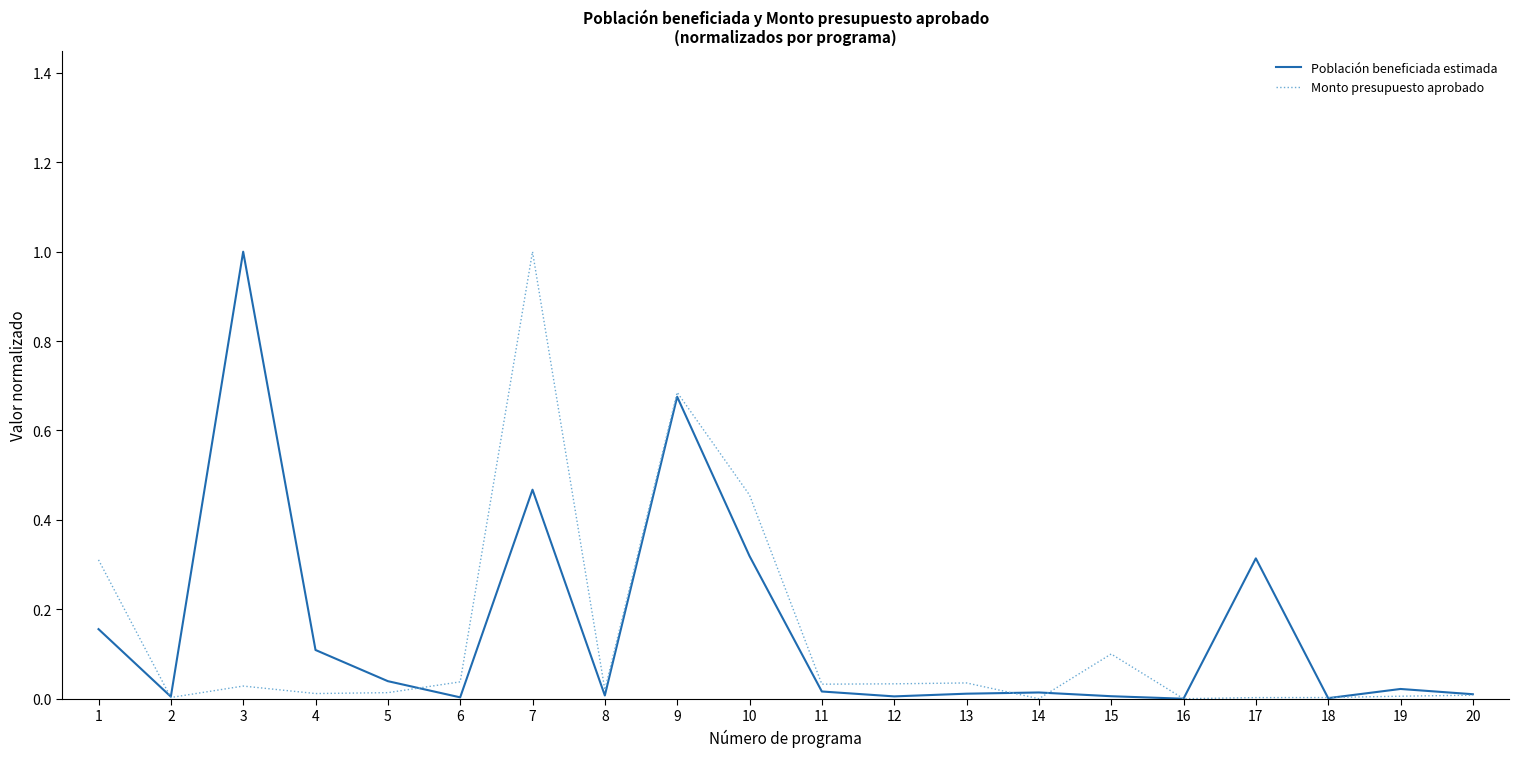

At 15, list the series in order from largest to smallest.

Monto presupuesto aprobado, Población beneficiada estimada